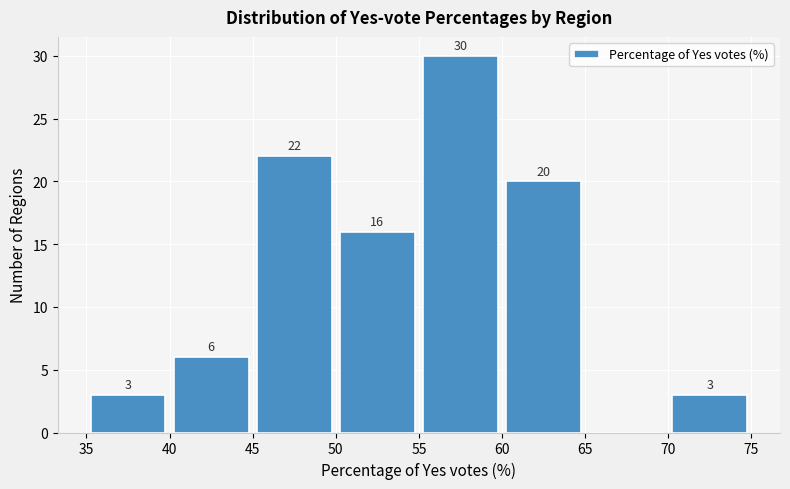

Which range on the x-axis has the tallest bar?

55 to 60